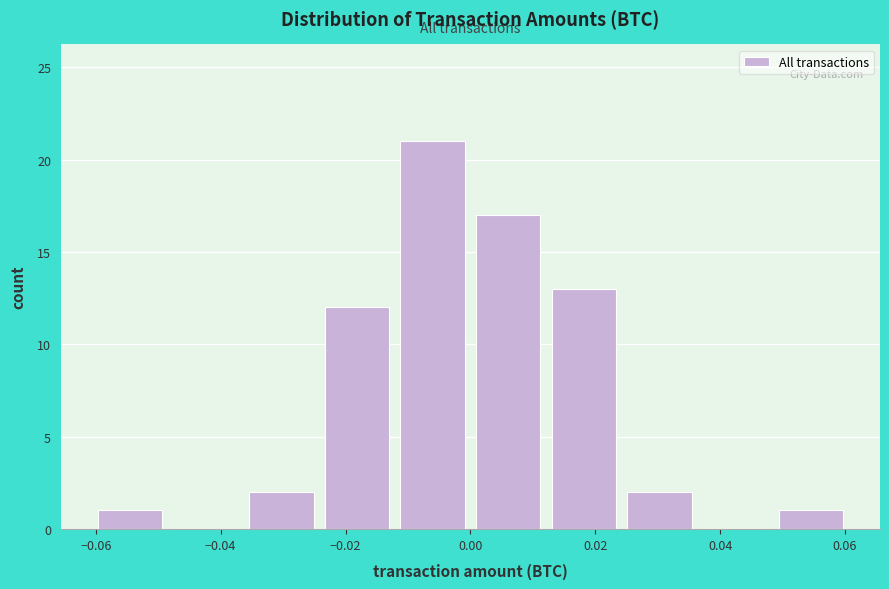

Reading left to right, list every bar in this chart as the range it spans on the x-axis followed by its height. Neither the bar edges nor the heights are printed on the chart, so give them approximately, as read against the axes.

-0.060 to -0.048: 1
-0.048 to -0.036: 0
-0.036 to -0.024: 2
-0.024 to -0.012: 12
-0.012 to 0.000: 21
0.000 to 0.012: 17
0.012 to 0.024: 13
0.024 to 0.036: 2
0.036 to 0.048: 0
0.048 to 0.060: 1